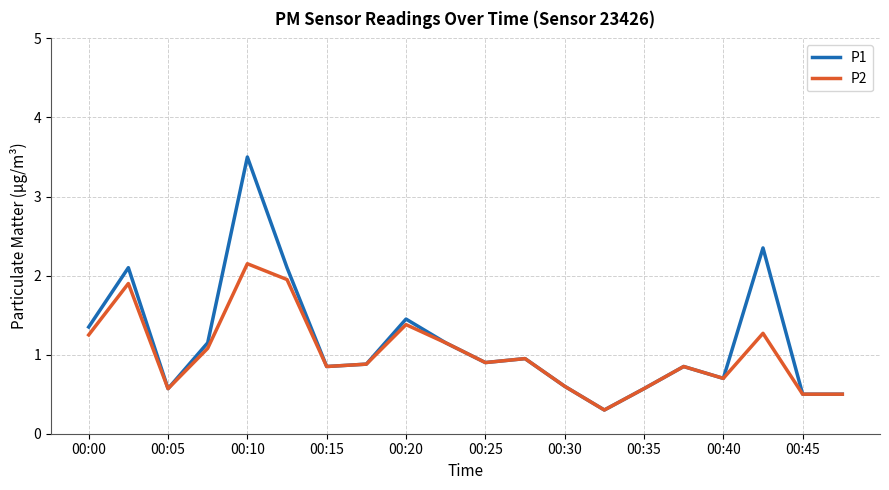

Which series has the widest spread of values?

P1